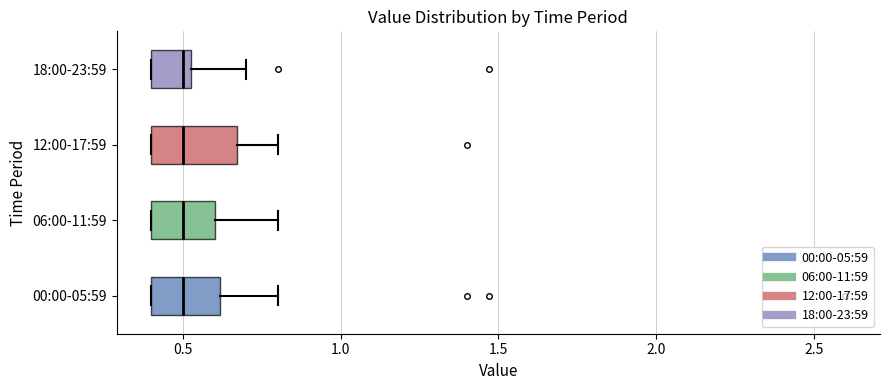

Where is the right edge of the box for 06:00-11:59 on the x-axis? The values are not printed on the chart, so give them approximately, as read against the axis.

0.60